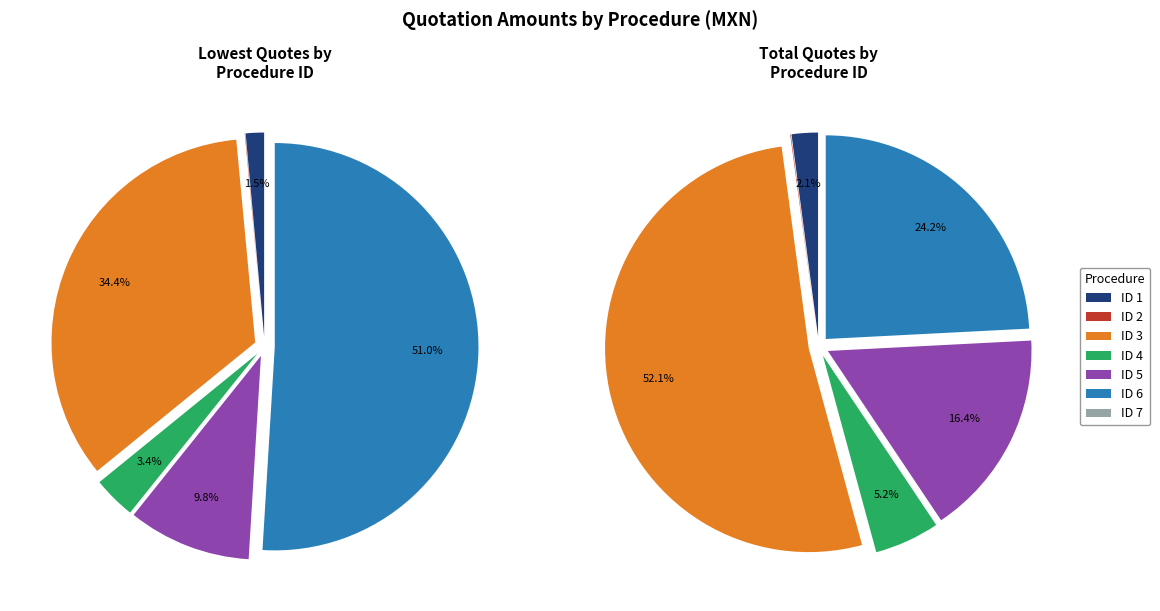

Does any single category account for the majority?

Yes